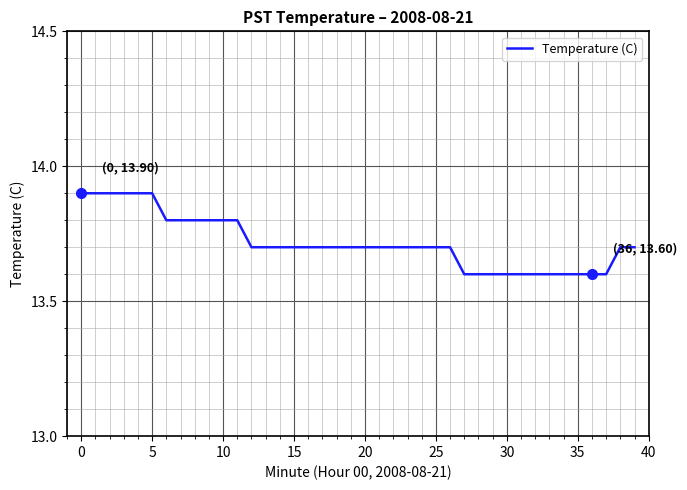

What is the difference between the maximum and minimum values?

0.3